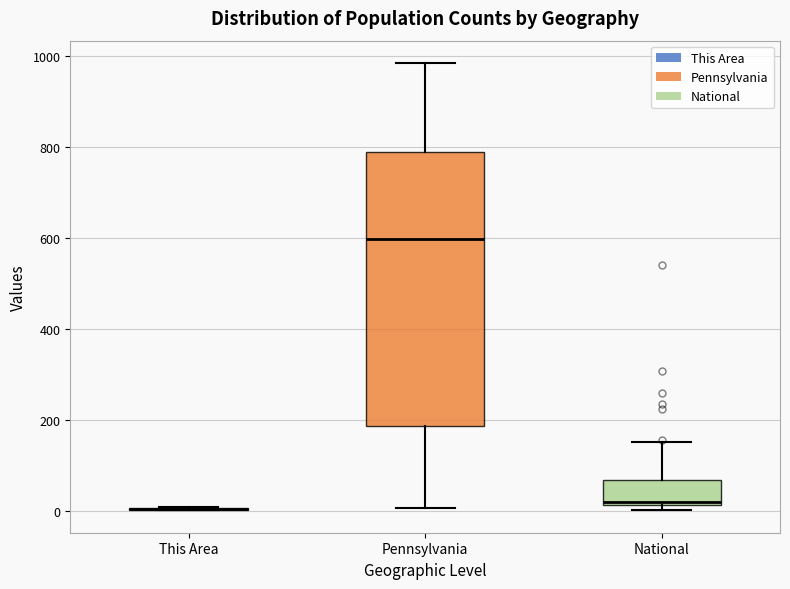

Where is the upper edge of the box for National on the y-axis? The values are not printed on the chart, so give them approximately, as read against the axis.

60